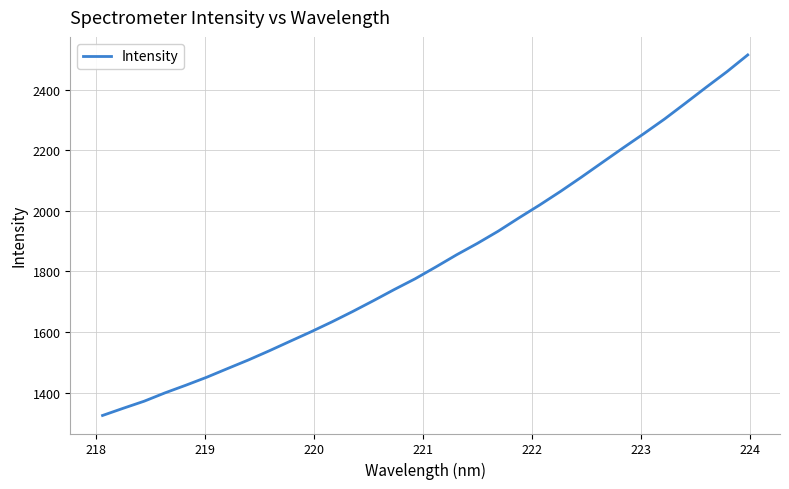

What is the maximum value shown in the chart?

2514.3